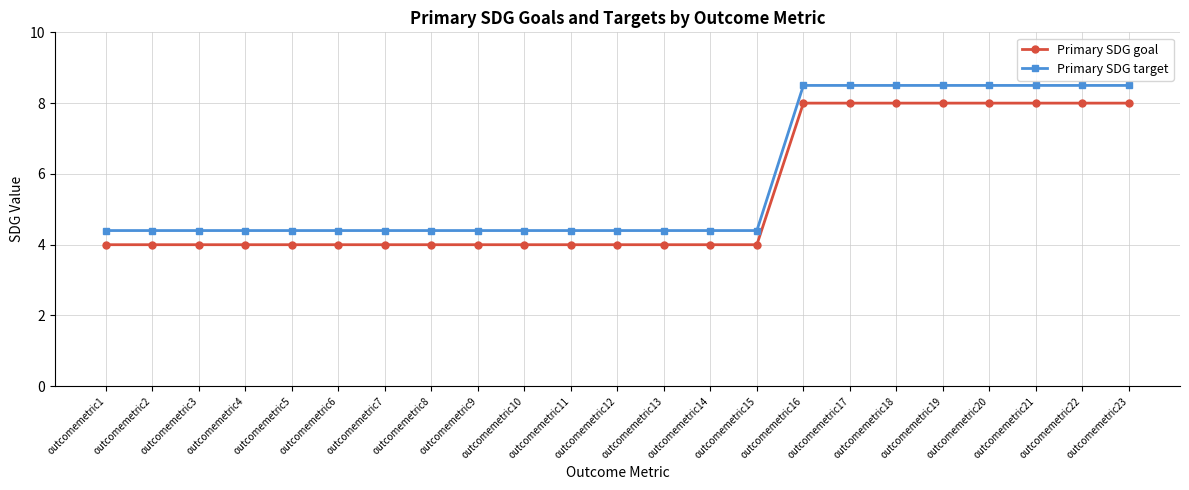

What is the difference between the maximum and second lowest values in the Primary SDG goal series?

4.0